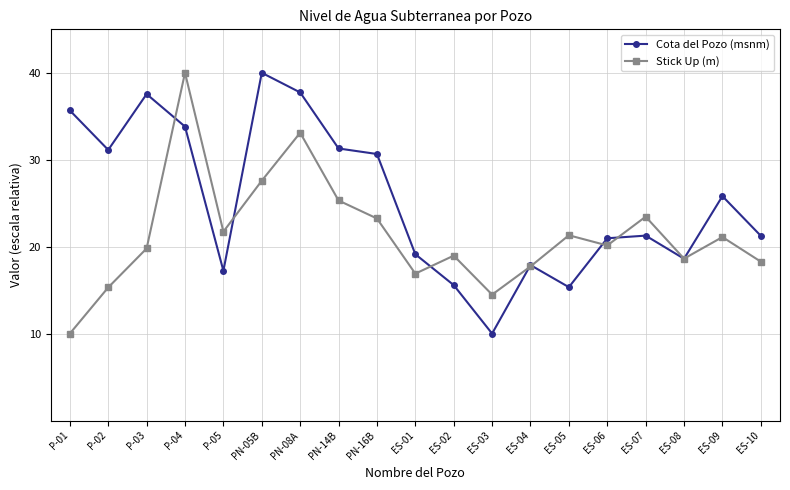

At which category is the sum across all series the highest?

P-04